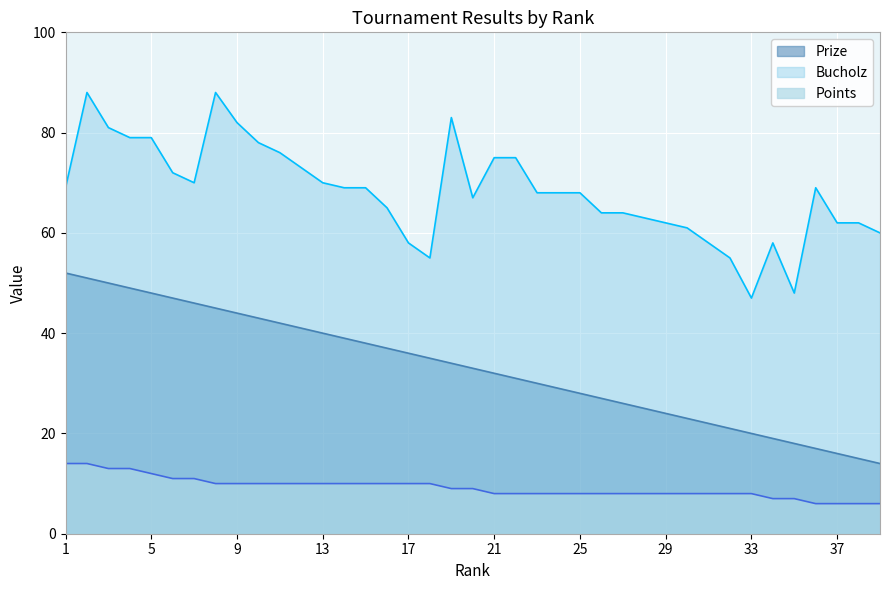

At which category does the chart reach its peak across all series?

2